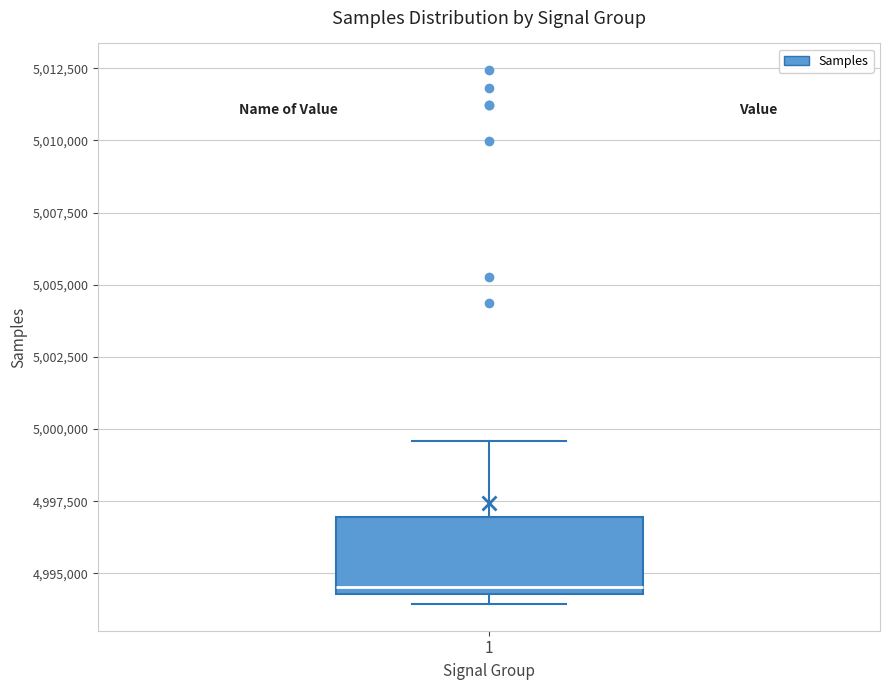

Where is the upper edge of the box at x = 1 on the y-axis? The values are not printed on the chart, so give them approximately, as read against the axis.

4997000